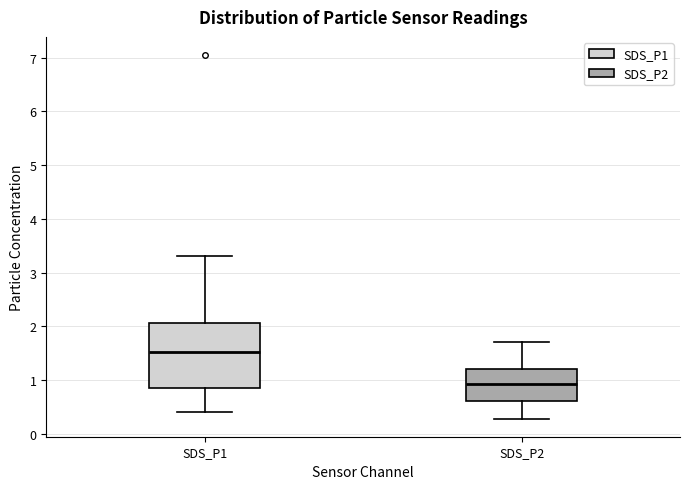

Which box is the tallest, from its lower edge to its upper edge?

SDS_P1